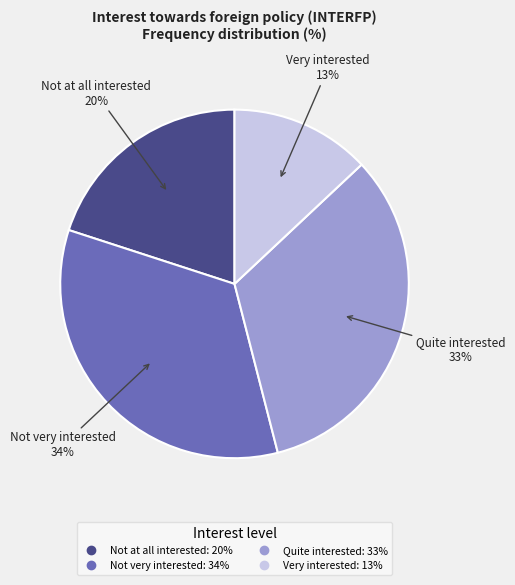

To the nearest percent, what is the difference between the largest and smallest slice percentages?

21%